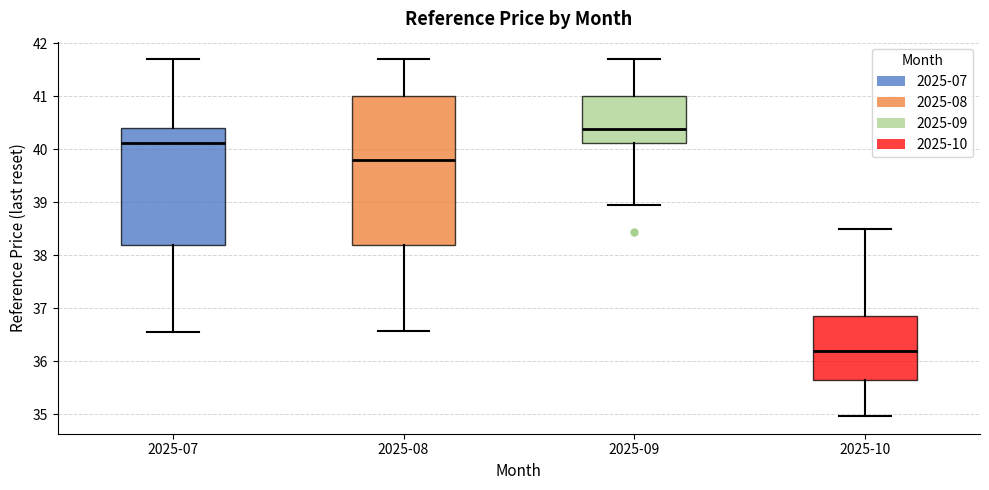

Reading left to right, transcribe this box plot: for each box, give where its median line is, the range the box spans, and where its two whiskers end, as read against the y-axis. The values are not printed on the chart, so give them approximately, as read against the axis.

2025-07: median 40.1, box 38.2 to 40.4, whiskers 36.6 to 41.7
2025-08: median 39.8, box 38.2 to 41.0, whiskers 36.6 to 41.7
2025-09: median 40.4, box 40.1 to 41.0, whiskers 38.9 to 41.7
2025-10: median 36.2, box 35.7 to 36.9, whiskers 35.0 to 38.5